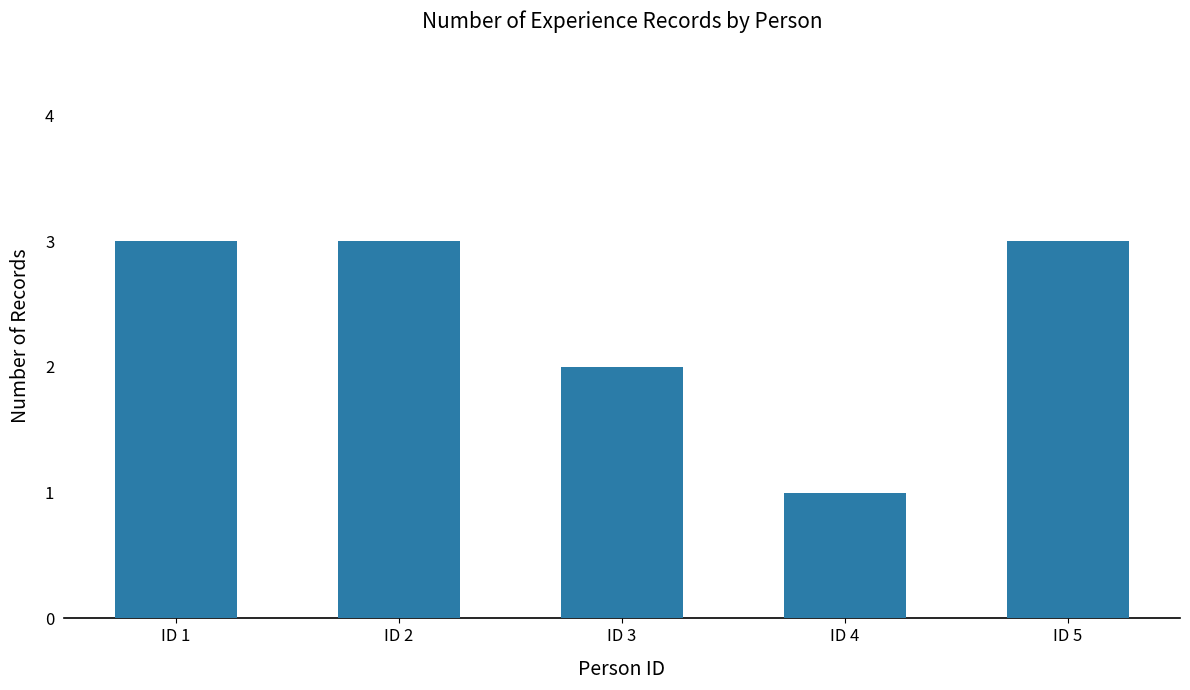

Is it true that the value at ID 2 is 3?

True